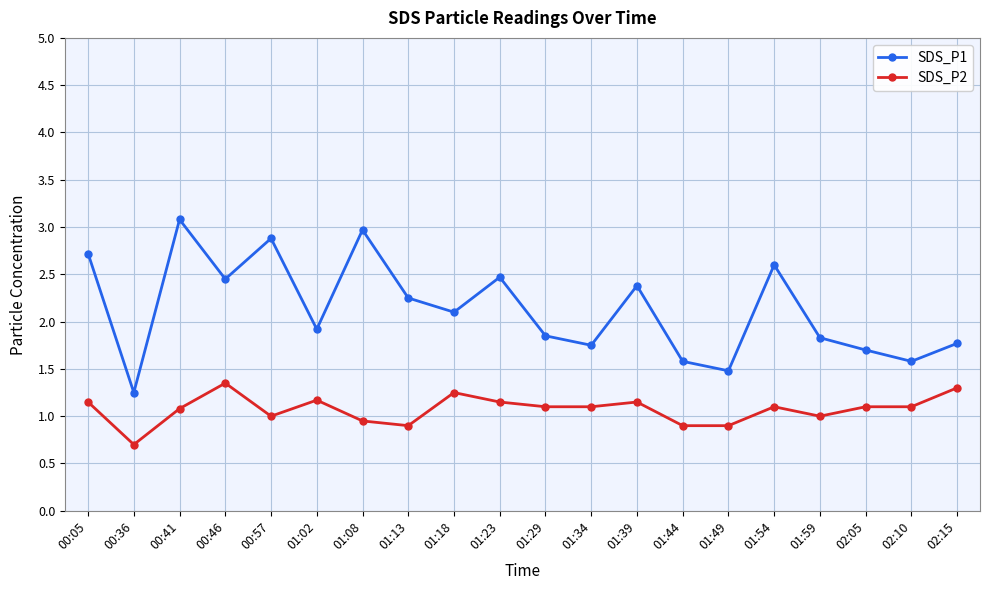

What is the greatest value displayed?

3.1